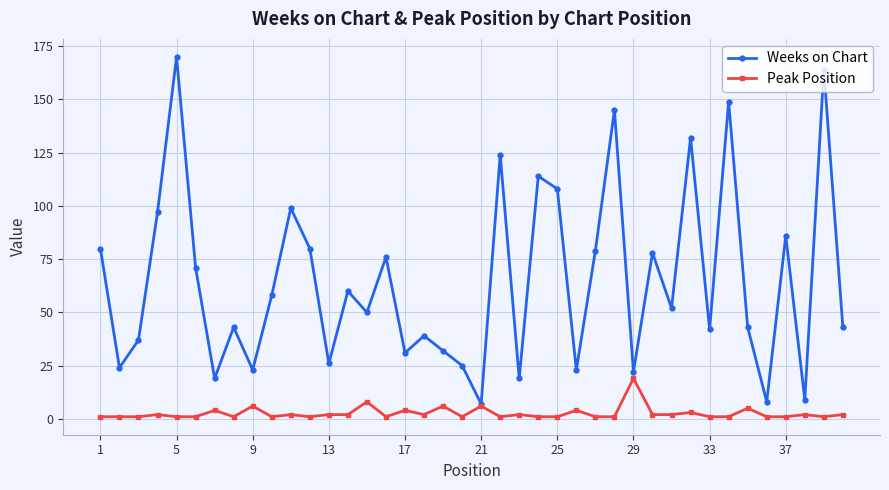

Which series has the widest spread of values?

Weeks on Chart